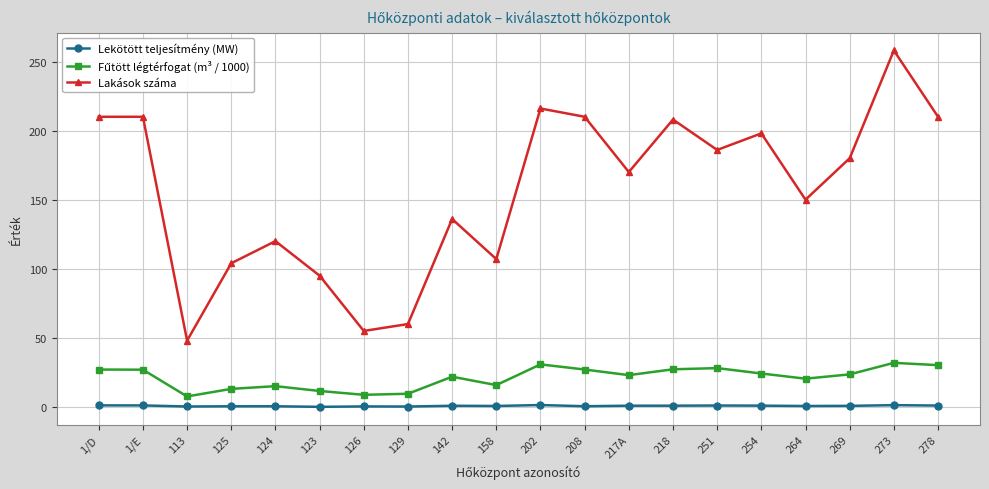

At how many categories does at least one series exceed 23?

20